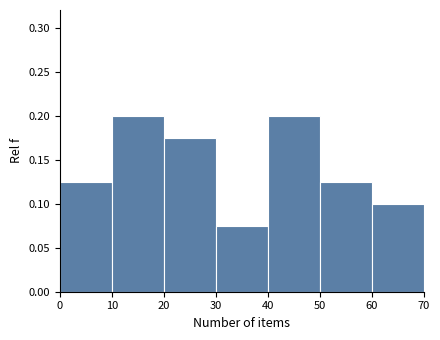

How tall is the bar that spans 50 to 60 on the x-axis? The values are not printed on the chart, so give them approximately, as read against the axis.

0.125